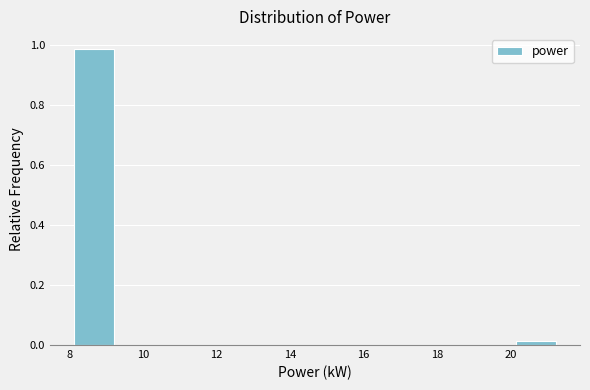

Reading left to right, transcribe this chart: for each bar, give the range it covers on the x-axis and its height. Neither the bar edges nor the heights are printed on the chart, so give them approximately, as read against the axes.

8.2 to 9.2: 0.98
9.2 to 10.4: 0
10.4 to 11.4: 0
11.4 to 12.4: 0
12.4 to 13.6: 0
13.6 to 14.6: 0
14.6 to 15.8: 0
15.8 to 16.8: 0
16.8 to 18.0: 0
18.0 to 19.0: 0
19.0 to 20.2: 0
20.2 to 21.2: under 0.02